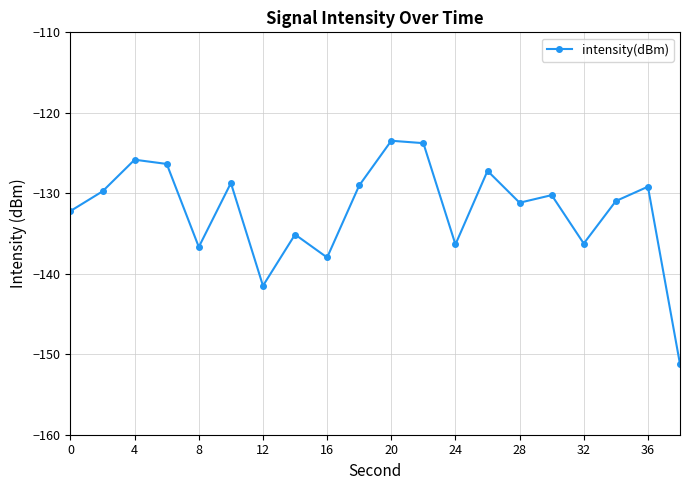

What is the difference between the second highest and minimum values?

27.5